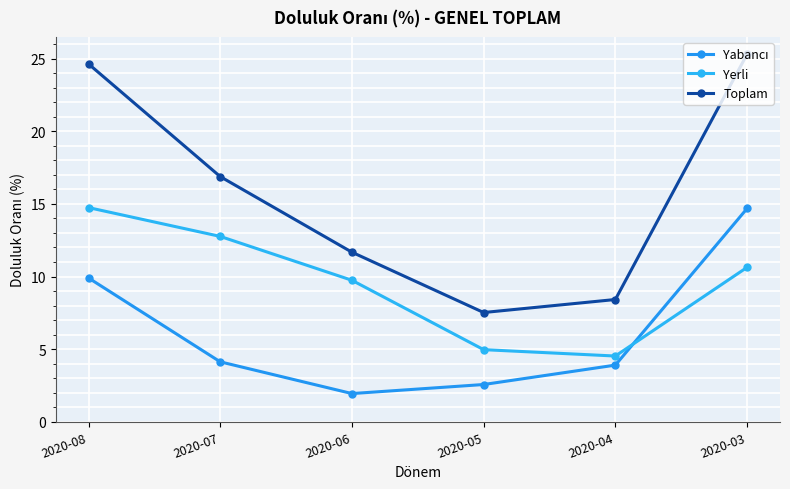

Reading left to right, what are all the values shown in this chart?

Yabancı: 2020-08=9.9	2020-07=4.1	2020-06=1.9	2020-05=2.6	2020-04=3.9	2020-03=14.7
Yerli: 2020-08=14.7	2020-07=12.8	2020-06=9.7	2020-05=5.0	2020-04=4.5	2020-03=10.6
Toplam: 2020-08=24.6	2020-07=16.9	2020-06=11.7	2020-05=7.5	2020-04=8.4	2020-03=25.3